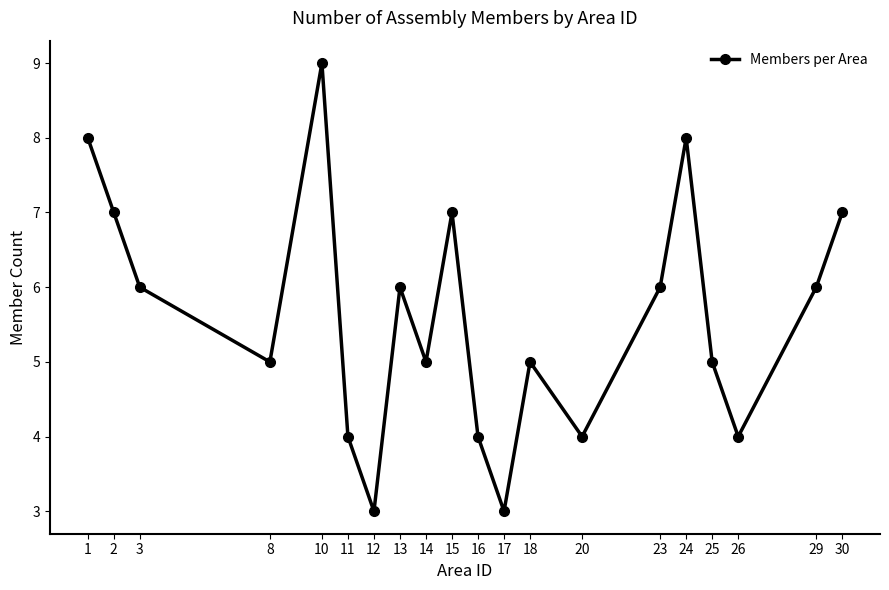

What is the maximum value shown in the chart?

9